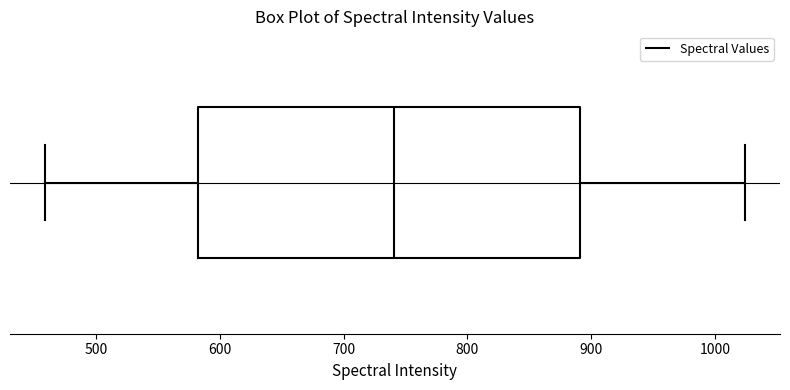

Where does the median line of the box sit on the x-axis? The values are not printed on the chart, so give them approximately, as read against the axis.

740